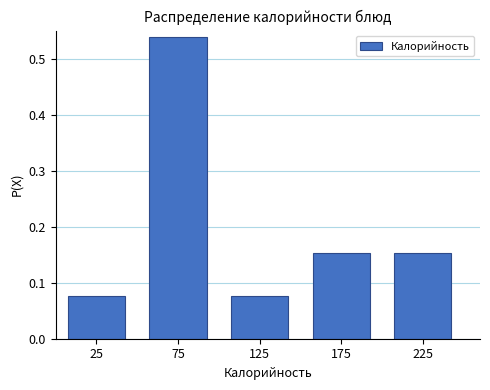

How tall is the bar that spans 50 to 100 on the x-axis? The values are not printed on the chart, so give them approximately, as read against the axis.

0.54